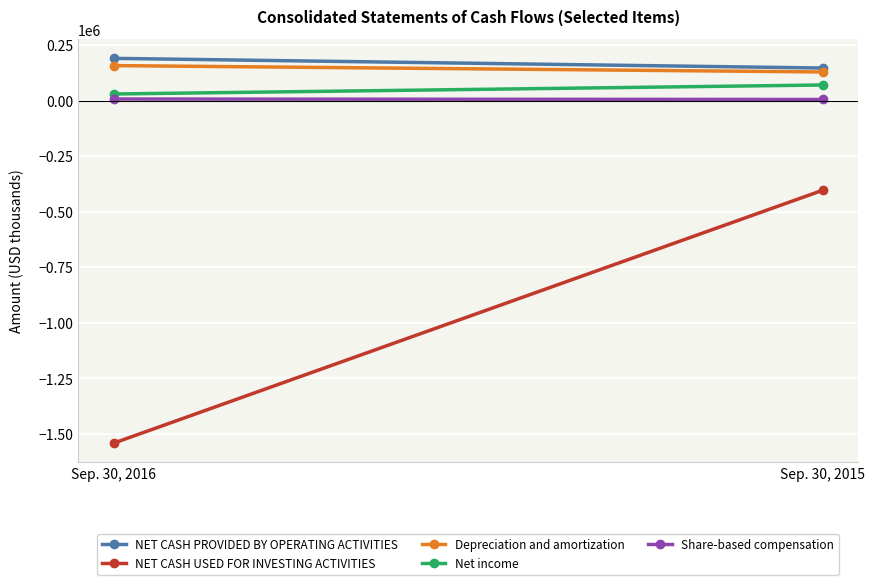

Rank the series at Sep. 30, 2015 from lowest to highest value.

NET CASH USED FOR INVESTING ACTIVITIES, Share-based compensation, Net income, Depreciation and amortization, NET CASH PROVIDED BY OPERATING ACTIVITIES